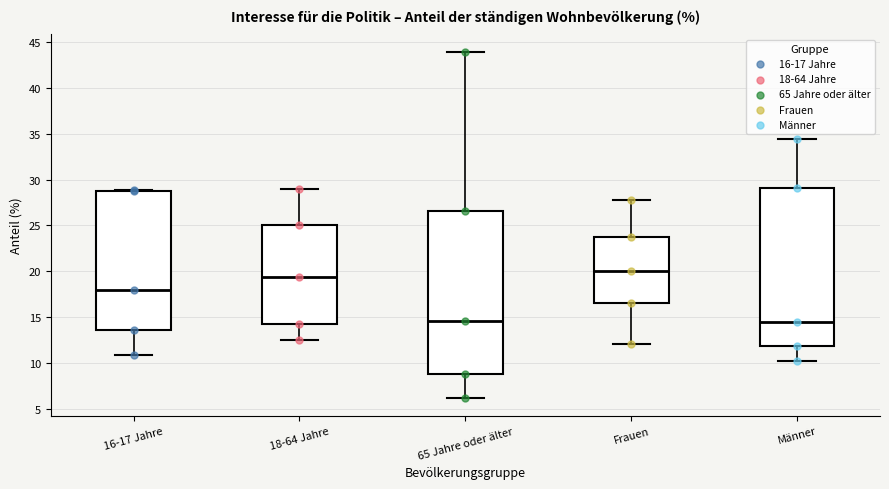

Reading left to right, read every box against the y-axis: the position of its median line, the range the box covers, and the ends of its whiskers. The values are not printed on the chart, so give them approximately, as read against the axis.

16-17 Jahre: median 18.0, box 13.5 to 28.5, whiskers 11.0 to 29.0
18-64 Jahre: median 19.5, box 14.0 to 25.0, whiskers 12.5 to 29.0
65 Jahre oder älter: median 14.5, box 9.0 to 26.5, whiskers 6.0 to 44.0
Frauen: median 20.0, box 16.5 to 23.5, whiskers 12.0 to 28.0
Männer: median 14.5, box 12.0 to 29.0, whiskers 10.0 to 34.5